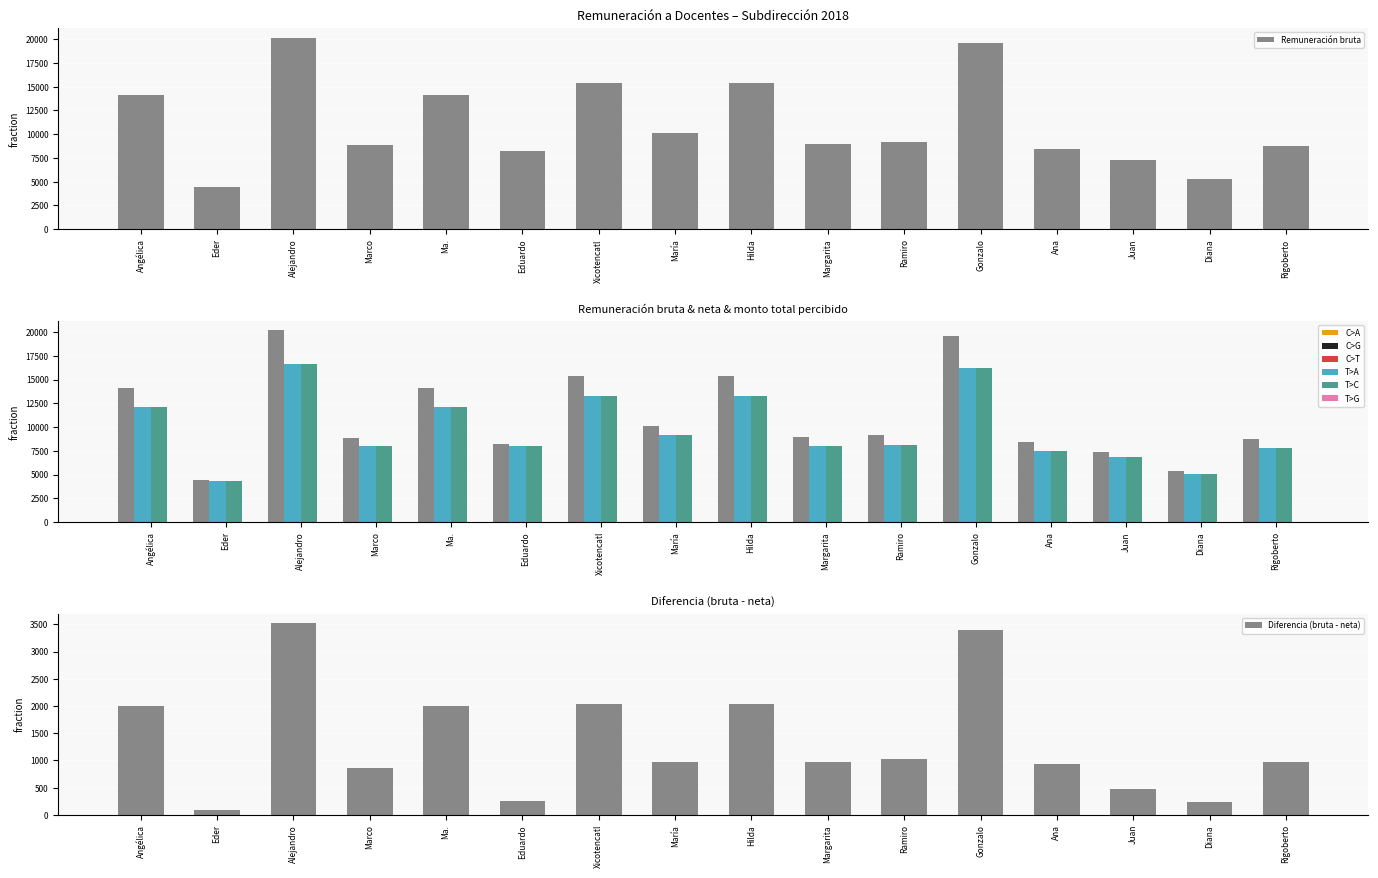

The Remuneración bruta series shows 9113.9 at Diana. True or false?

False